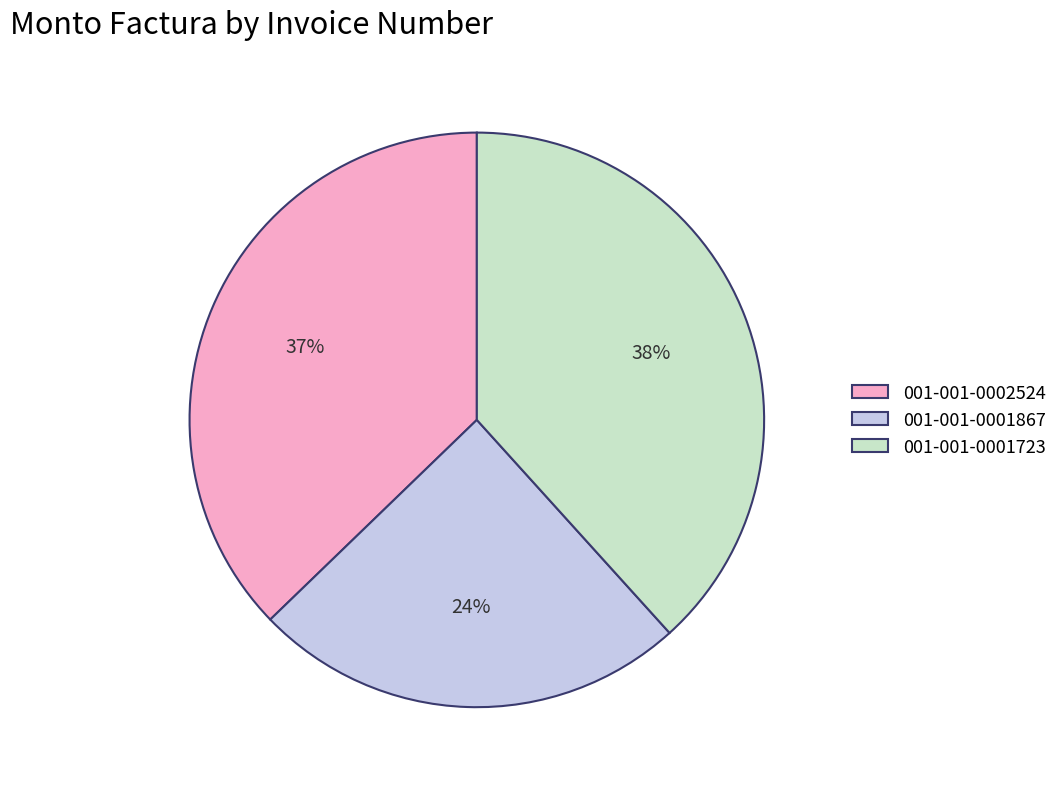

Which category has the smallest portion of the pie?

001-001-0001867